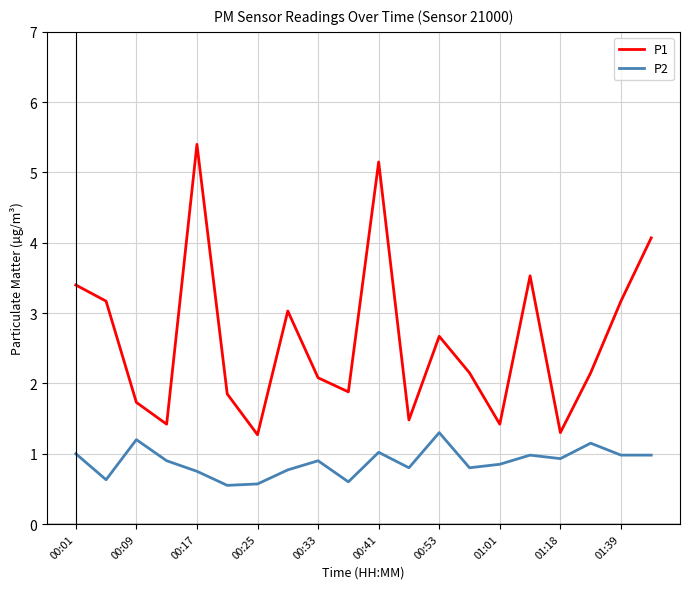

Rank the series by their average value, from highest to lowest.

P1, P2